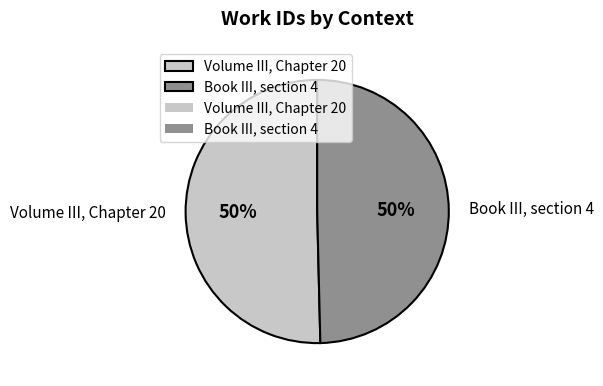

To the nearest percent, what portion does Book III, section 4 represent?

50%